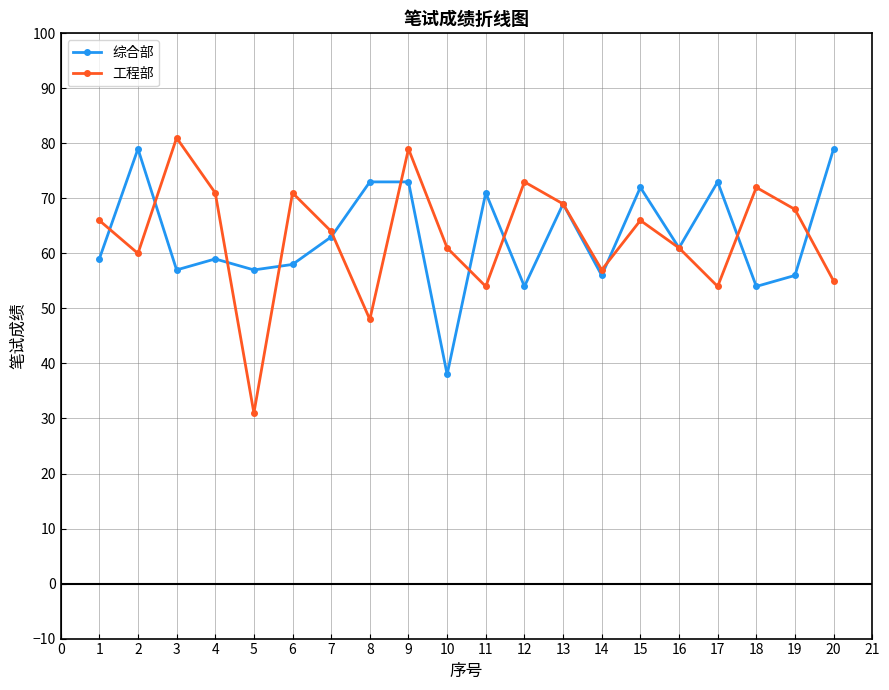

Which series changed the most between 14 and 19?

工程部